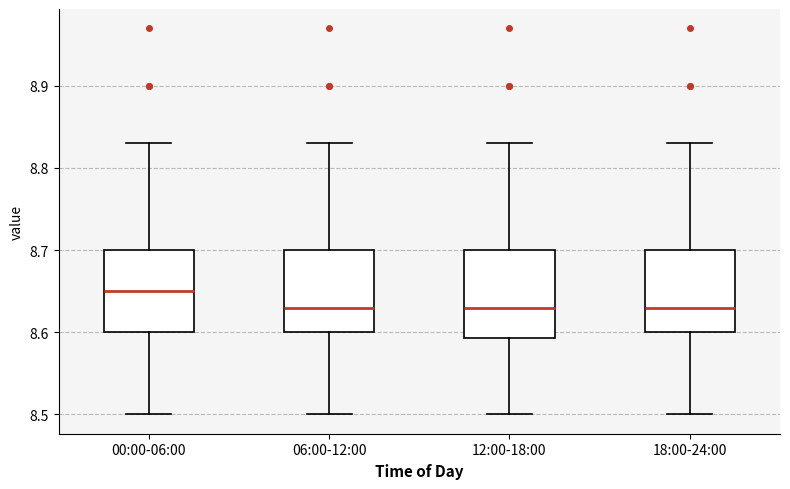

Where is the lower edge of the box for 06:00-12:00 on the y-axis? The values are not printed on the chart, so give them approximately, as read against the axis.

8.60